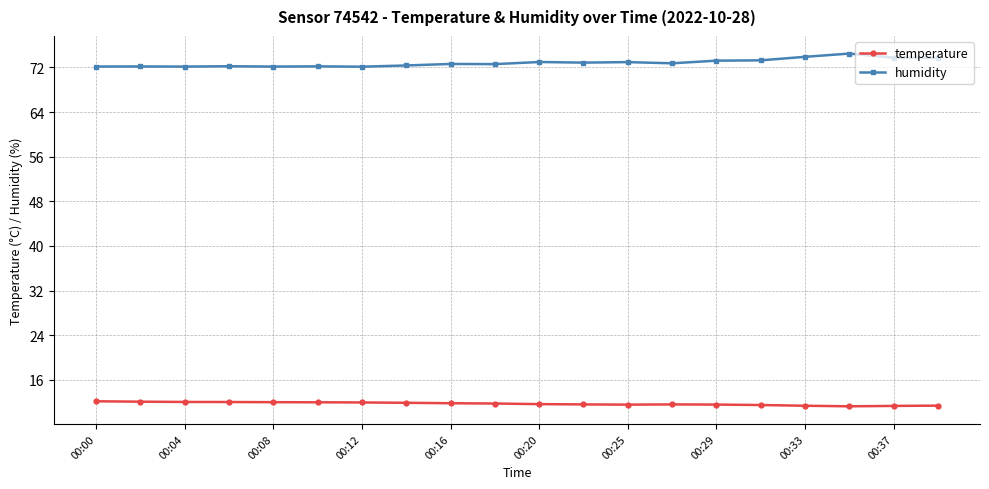

Rank the series by their maximum value, from highest to lowest.

humidity, temperature